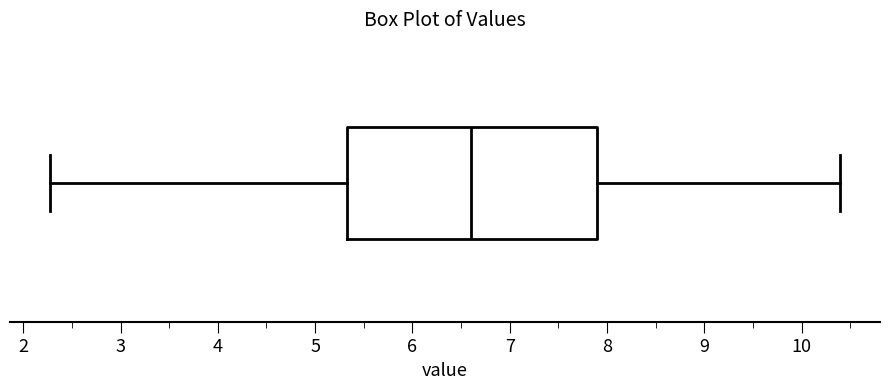

Read this box plot against the x-axis: the position of the median line, the range covered by the box, and the ends of both whiskers. The values are not printed on the chart, so give them approximately, as read against the axis.

median 6.6, box 5.3 to 7.9, whiskers 2.3 to 10.4